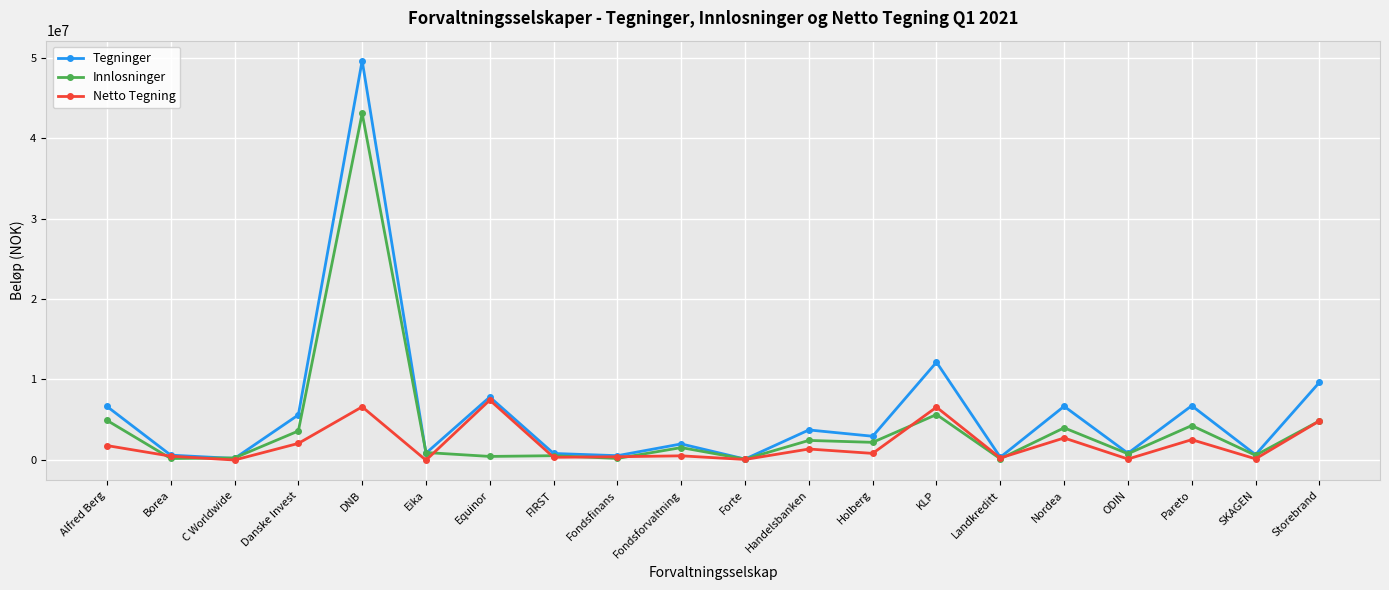

The Innlosninger series shows 3943614 at Nordea. True or false?

True